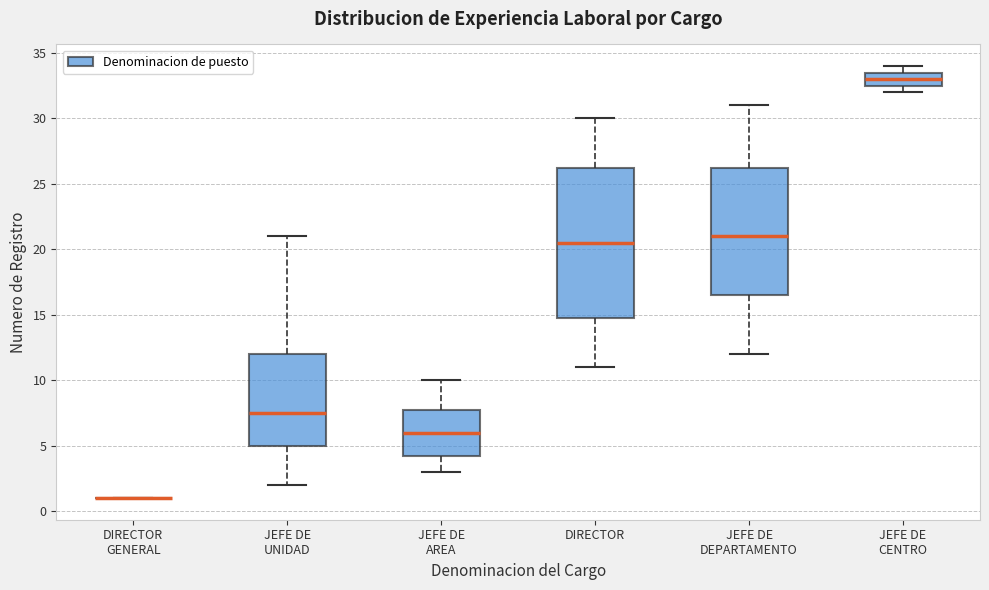

Where is the upper edge of the box for JEFE DE AREA on the y-axis? The values are not printed on the chart, so give them approximately, as read against the axis.

8.0